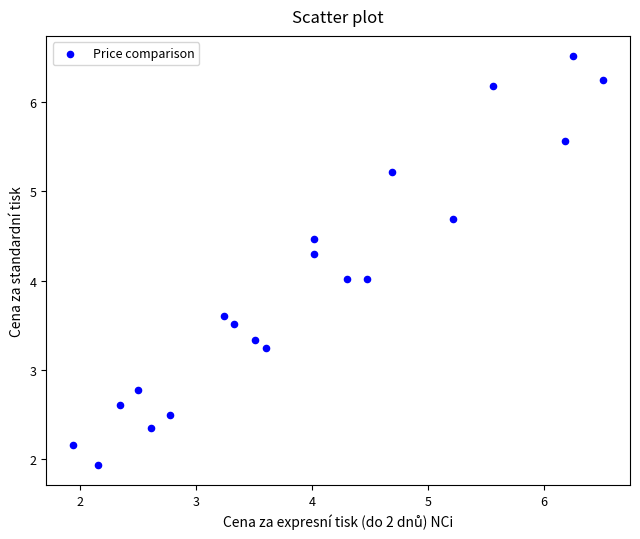

What is the range of Y values (max minus min)?

4.6